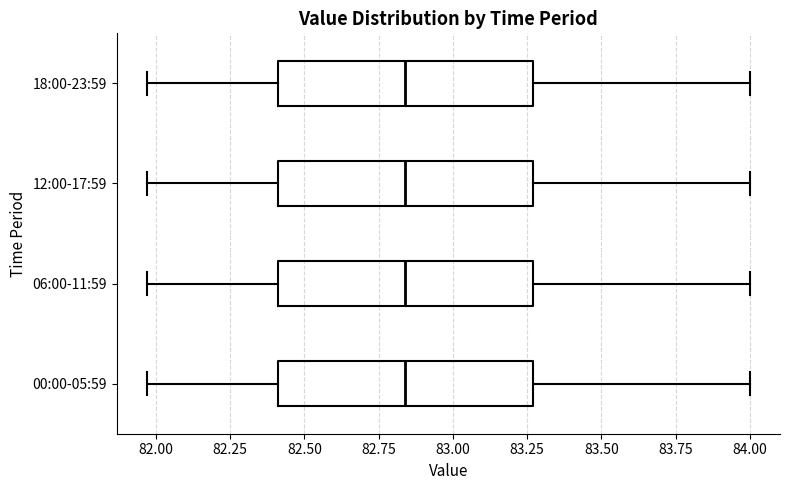

Reading bottom to top, transcribe this box plot: for each box, give where its median line is, the range the box spans, and where its two whiskers end, as read against the x-axis. The values are not printed on the chart, so give them approximately, as read against the axis.

00:00-05:59: median 82.85, box 82.40 to 83.25, whiskers 81.95 to 84.00
06:00-11:59: median 82.85, box 82.40 to 83.25, whiskers 81.95 to 84.00
12:00-17:59: median 82.85, box 82.40 to 83.25, whiskers 81.95 to 84.00
18:00-23:59: median 82.85, box 82.40 to 83.25, whiskers 81.95 to 84.00